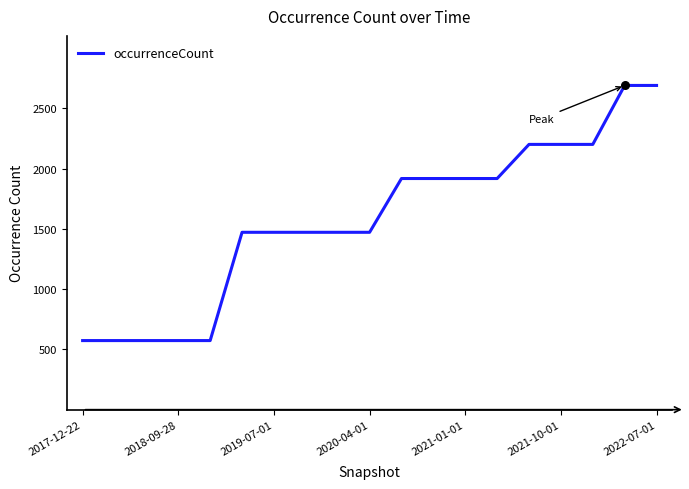

What is the minimum value shown in the chart?

573